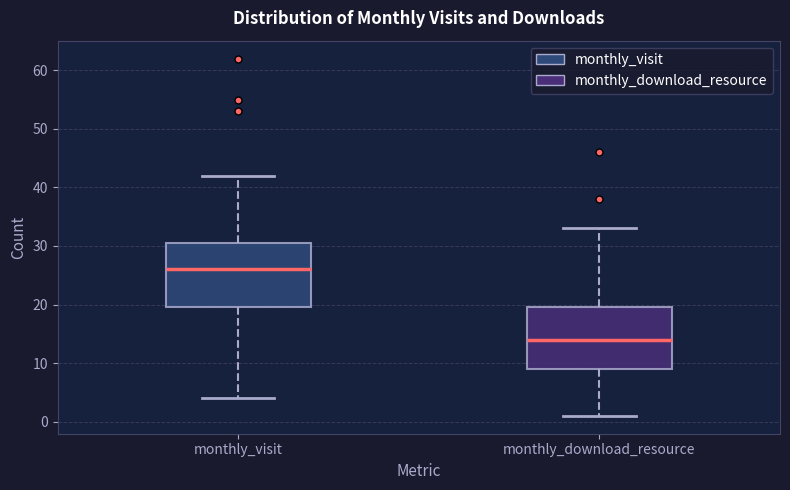

Reading left to right, read every box against the y-axis: the position of its median line, the range the box covers, and the ends of its whiskers. The values are not printed on the chart, so give them approximately, as read against the axis.

monthly_visit: median 26, box 20 to 31, whiskers 4 to 42
monthly_download_resource: median 14, box 9 to 20, whiskers 1 to 33